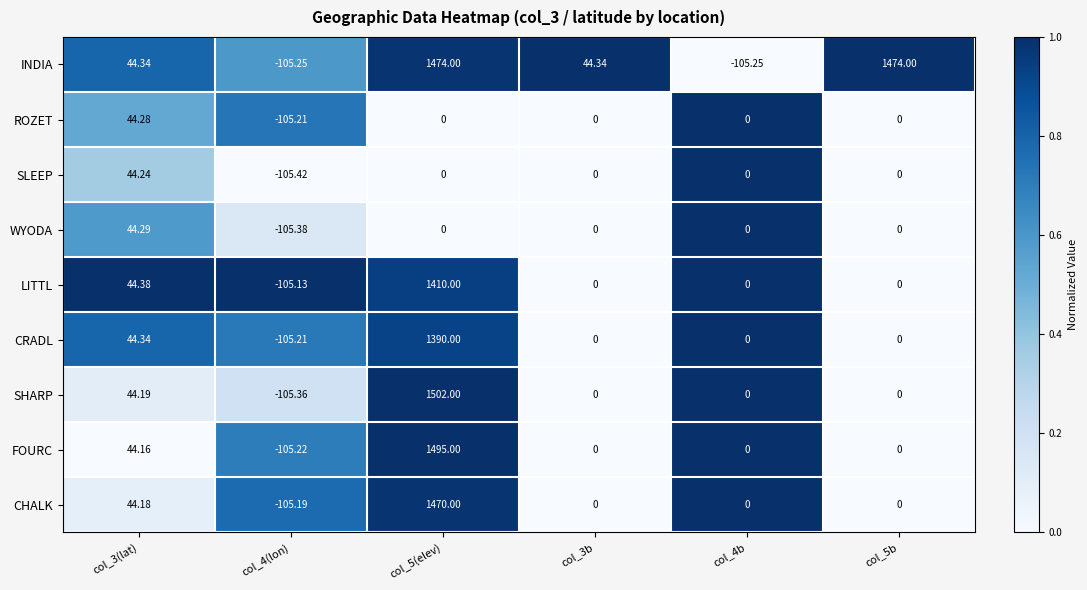

Which series changed the most between col_3(lat) and col_5(elev)?

SHARP